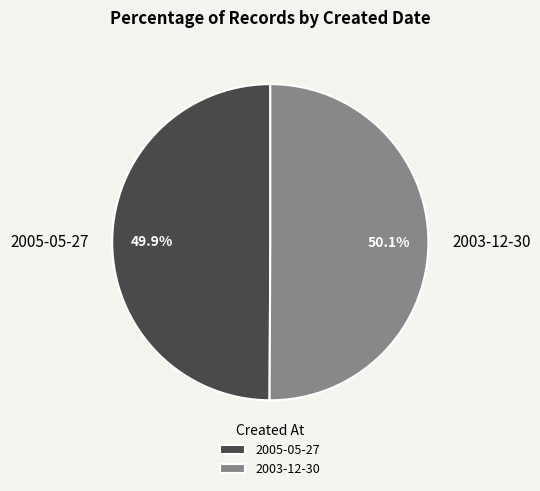

Count the number of slices in the pie.

2